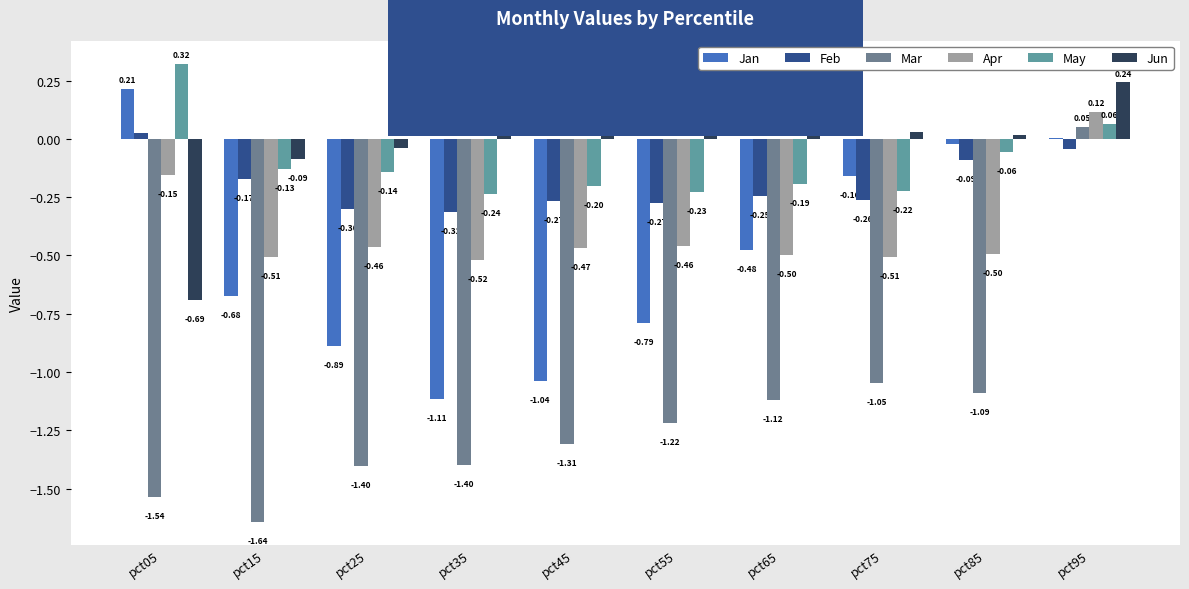

Reading left to right, extract all data points from this chart.

Jan: 0.2	-0.7	-0.9	-1.1	-1.0	-0.8	-0.5	-0.2	-0.0	0.0
Feb: 0.0	-0.2	-0.3	-0.3	-0.3	-0.3	-0.2	-0.3	-0.1	-0.0
Mar: -1.5	-1.6	-1.4	-1.4	-1.3	-1.2	-1.1	-1.0	-1.1	0.1
Apr: -0.2	-0.5	-0.5	-0.5	-0.5	-0.5	-0.5	-0.5	-0.5	0.1
May: 0.3	-0.1	-0.1	-0.2	-0.2	-0.2	-0.2	-0.2	-0.1	0.1
Jun: -0.7	-0.1	-0.0	0.1	0.2	0.2	0.2	0.0	0.0	0.2